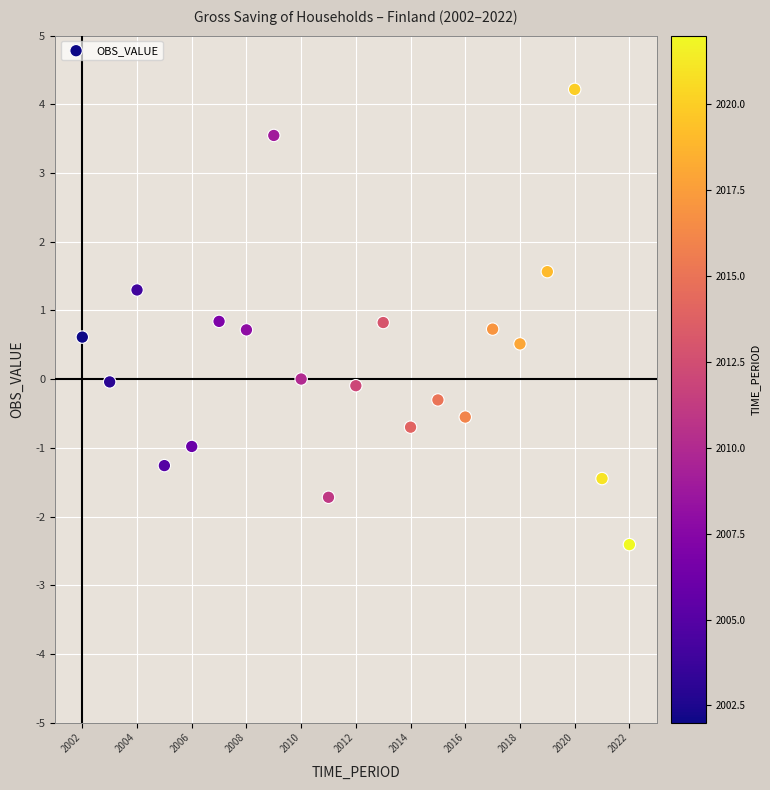

What is the range of Y values (max minus min)?

6.6